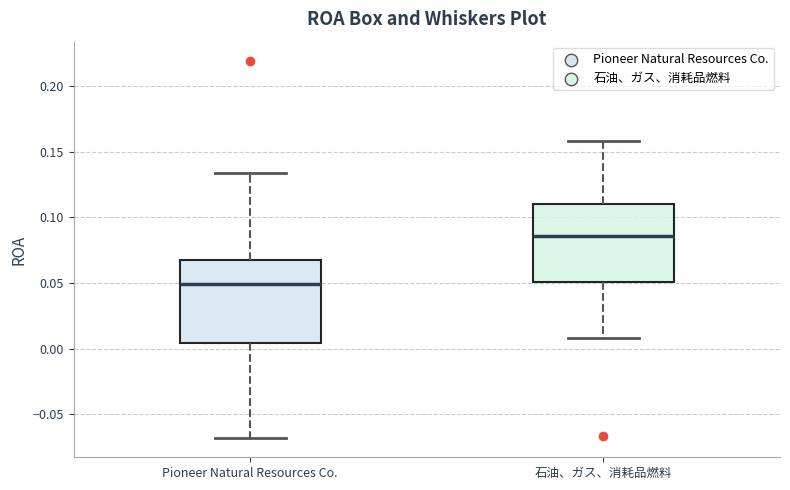

Where is the upper edge of the box for Pioneer Natural Resources Co. on the y-axis? The values are not printed on the chart, so give them approximately, as read against the axis.

0.065